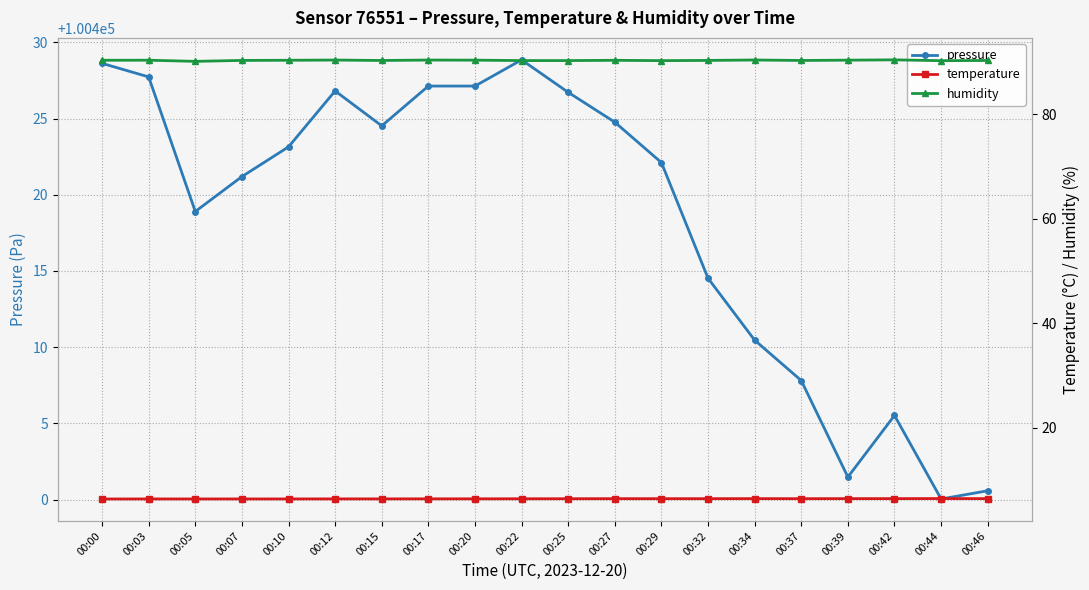

What is the value of the pressure point at the 18th from the left?

100405.5